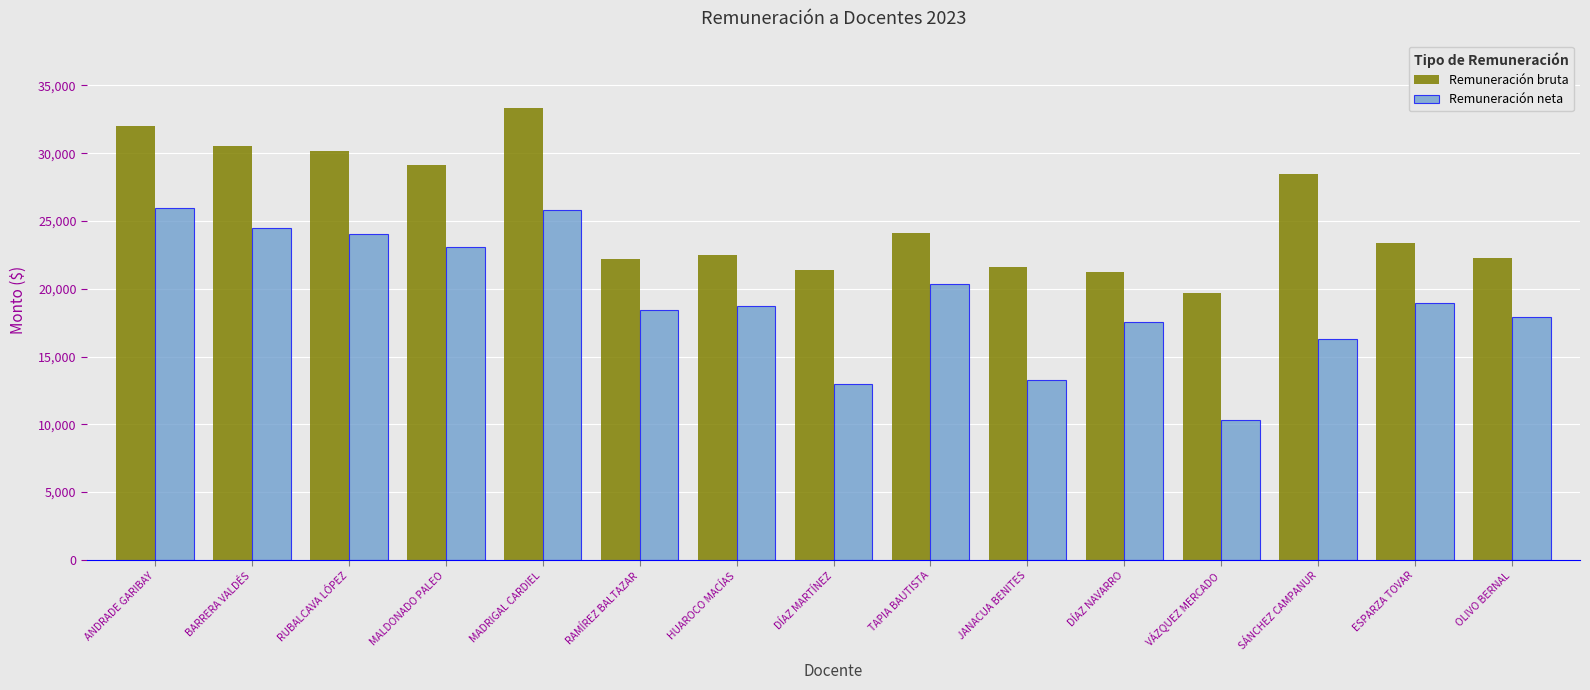

At which label does Remuneración neta reach its minimum?

VÁZQUEZ MERCADO